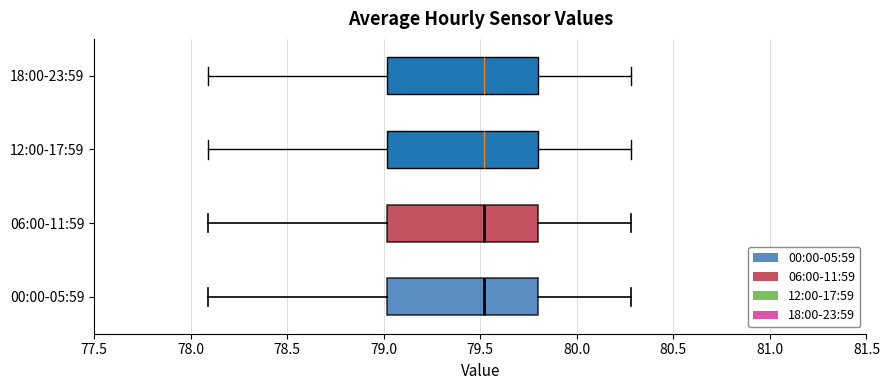

Where does the median line of the box for 18:00-23:59 sit on the x-axis? The values are not printed on the chart, so give them approximately, as read against the axis.

79.5